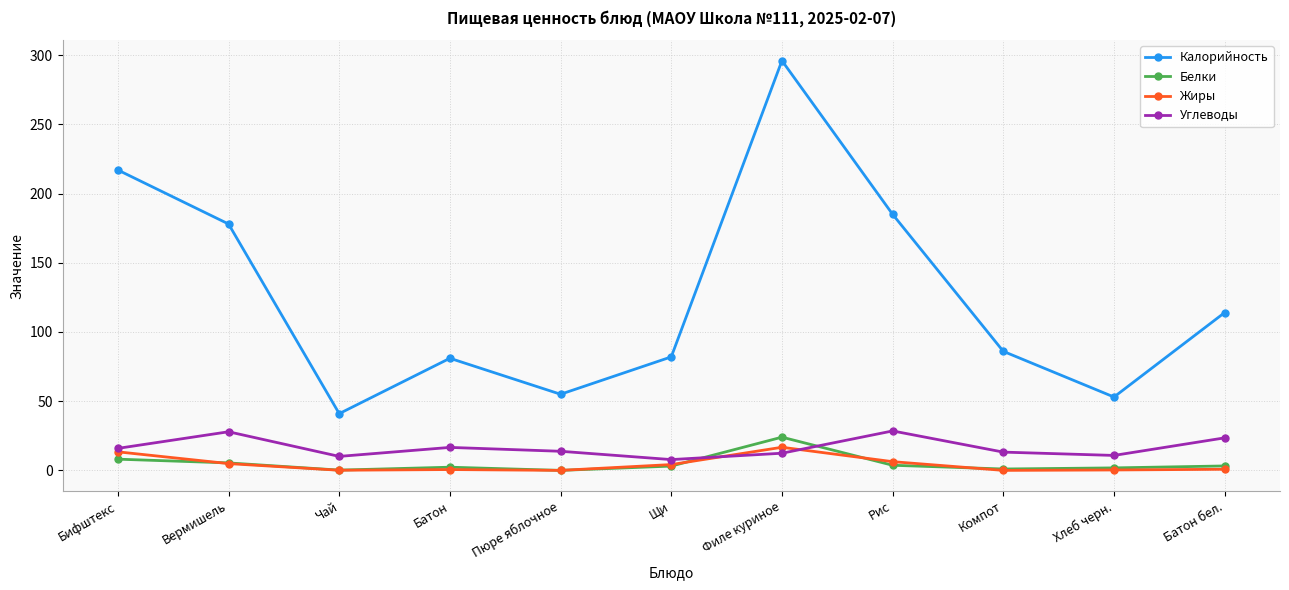

How many times do Белки and Углеводы cross each other?

2